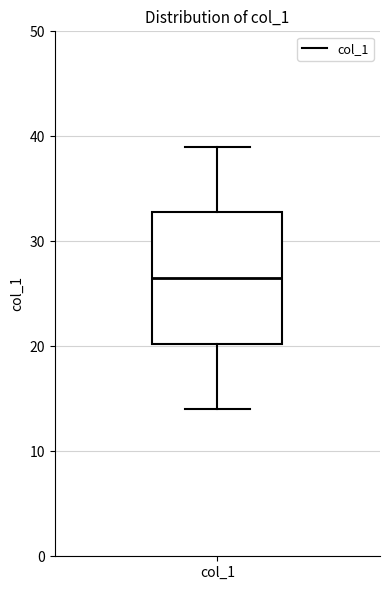

Read this box plot against the y-axis: the position of the median line, the range covered by the box, and the ends of both whiskers. The values are not printed on the chart, so give them approximately, as read against the axis.

median 27, box 20 to 33, whiskers 14 to 39